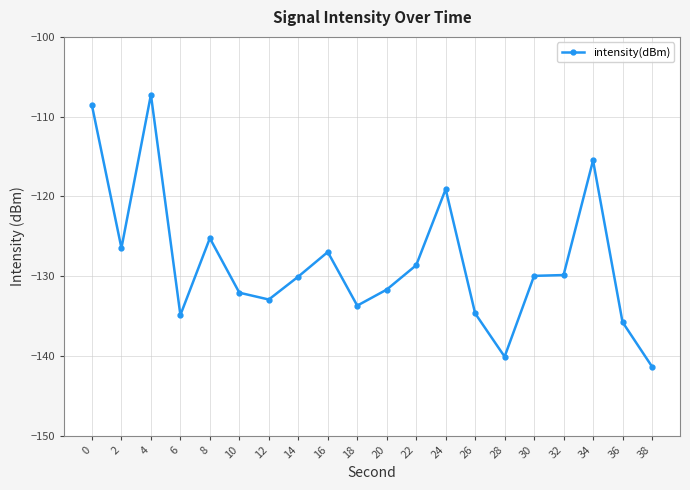

True or false: there are more than 2 points higher than both neighbors.

True